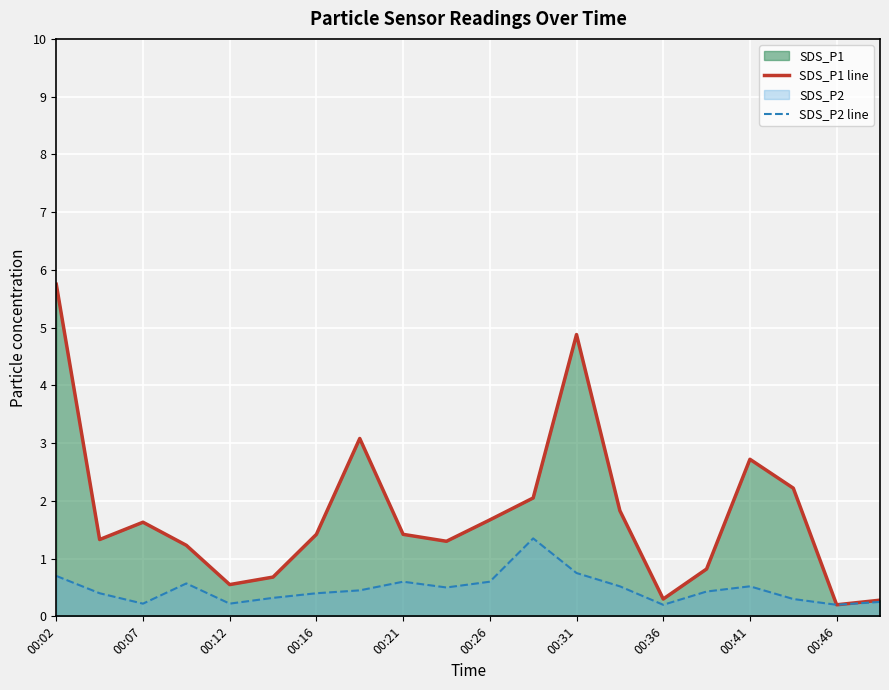

What is the difference between the maximum and second lowest values in the SDS_P1 line series?

5.5